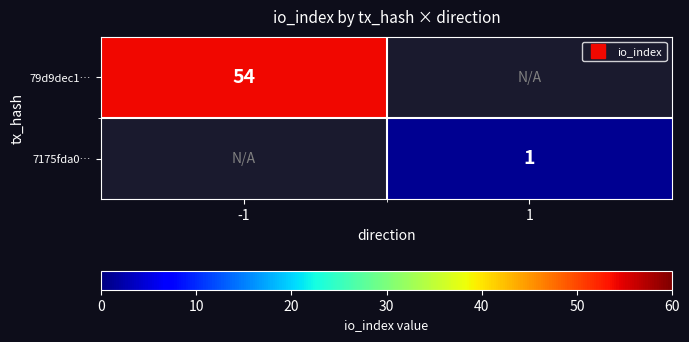

List the series in order of their overall mean, lowest first.

7175fda0…, 79d9dec1…